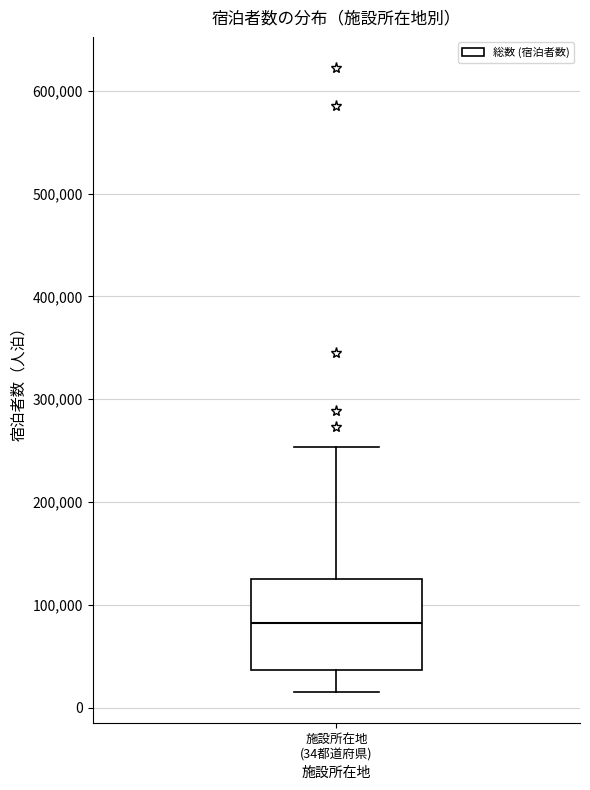

Transcribe this box plot: give where the median line is, the range the box spans, and where the two whiskers end, as read against the y-axis. The values are not printed on the chart, so give them approximately, as read against the axis.

median 80000, box 40000 to 120000, whiskers 20000 to 250000